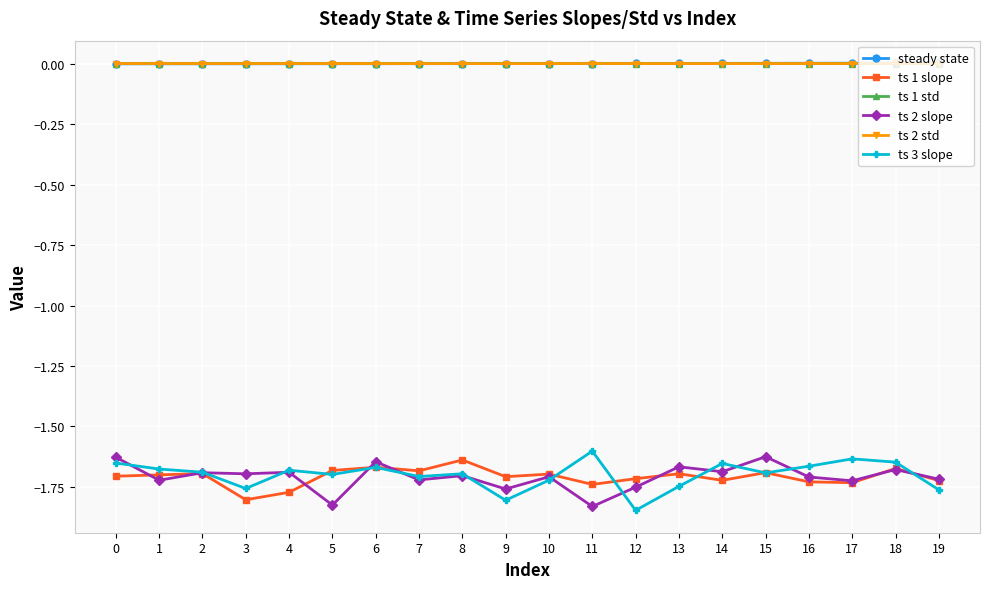

True or false: ts 2 std and ts 1 slope cross at least once.

False